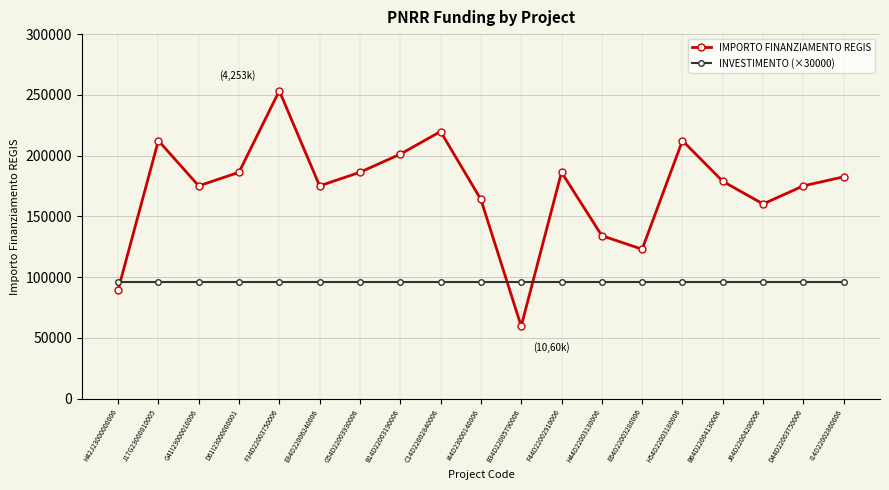

What is the maximum value for INVESTIMENTO (×30000)?

96000.0